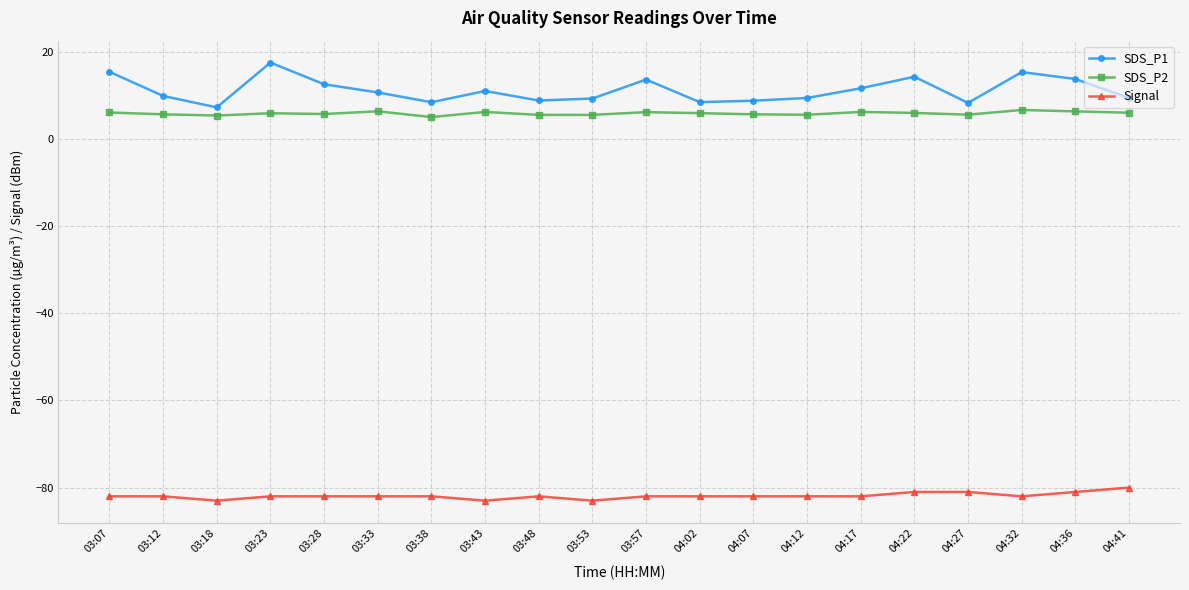

True or false: Signal and SDS_P1 intersect in this chart.

False